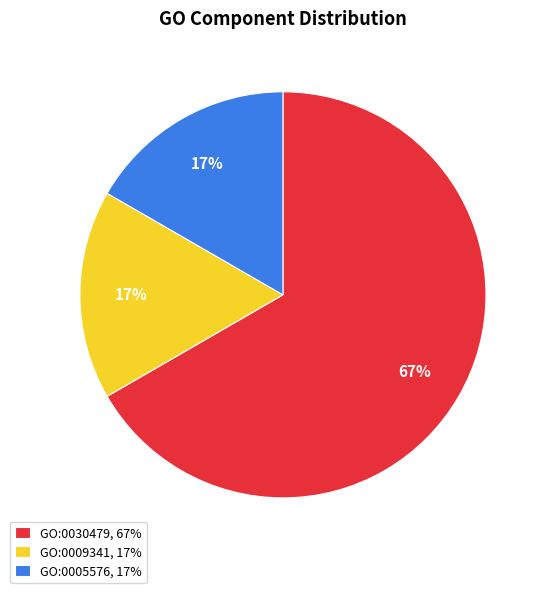

Is there a majority slice in this chart?

Yes